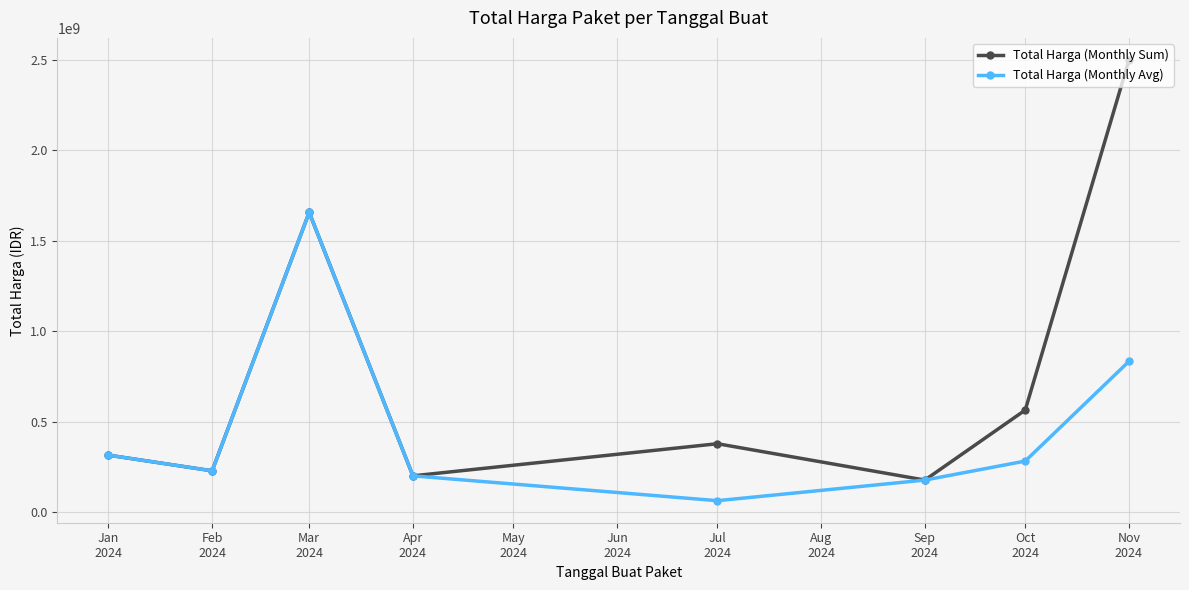

List the series in order of their peak value, lowest first.

Total Harga (Monthly Avg), Total Harga (Monthly Sum)